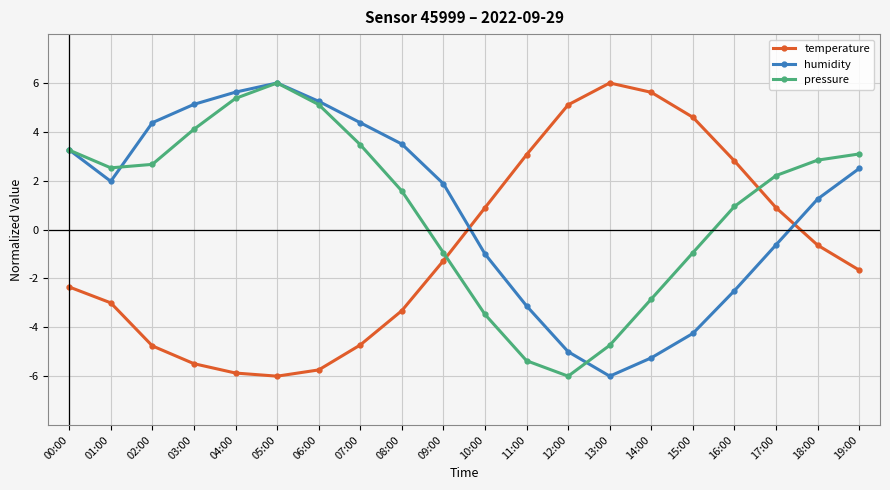

After their last crossing, which series has the higher values: pressure or temperature?

pressure